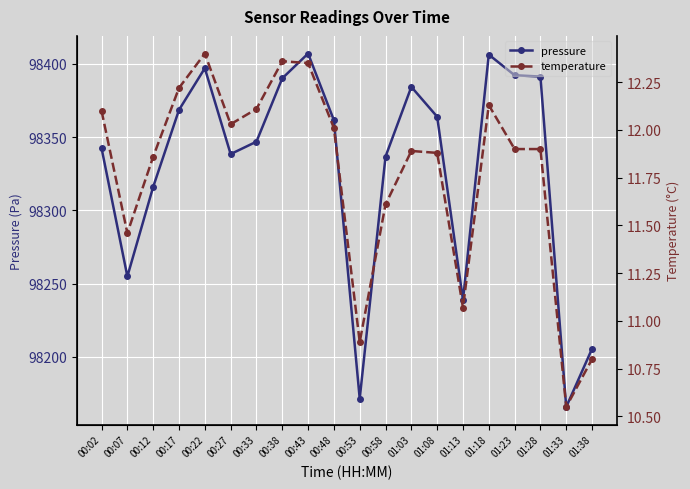

At which category does the chart reach its minimum across all series?

01:33